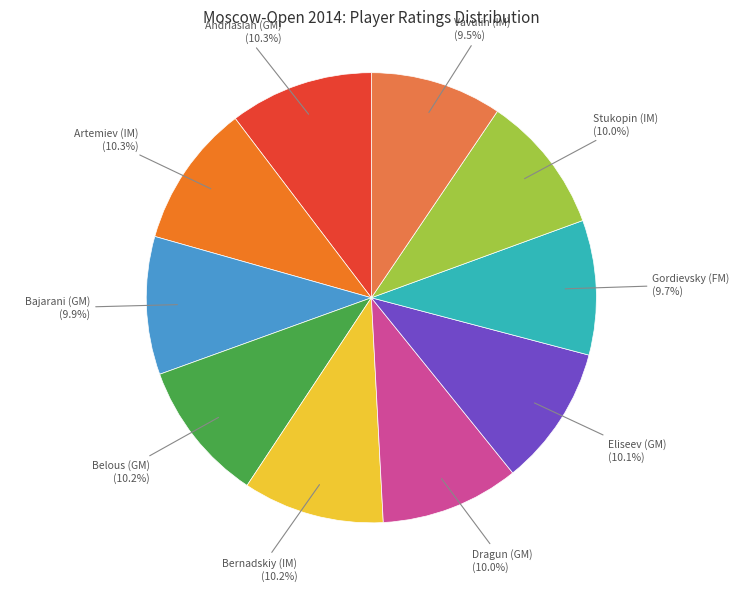

How much of the chart is everything except Andriasian (GM)?

89.7%